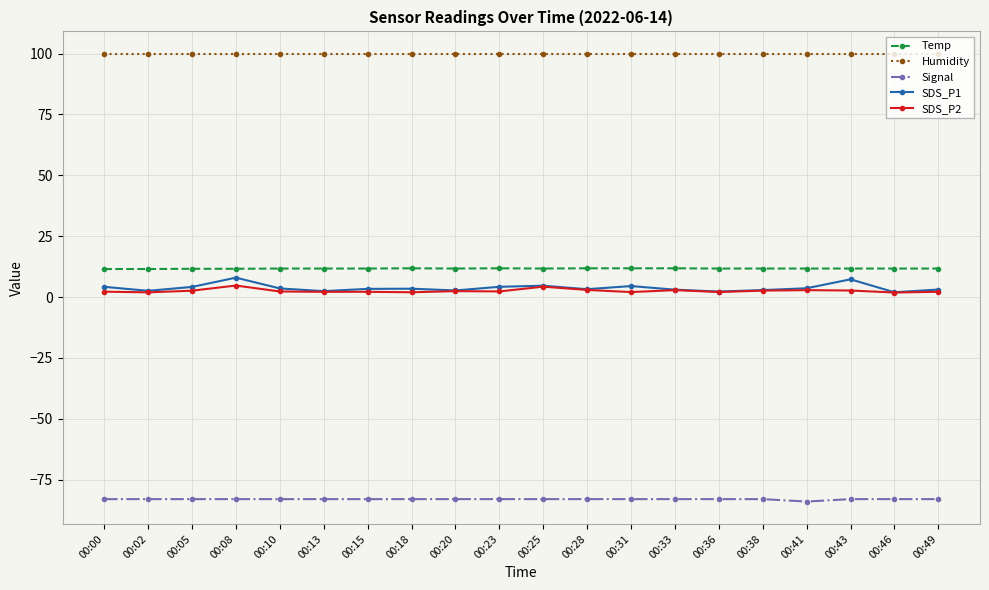

What is the difference between the highest and lowest values at 00:38?

182.9